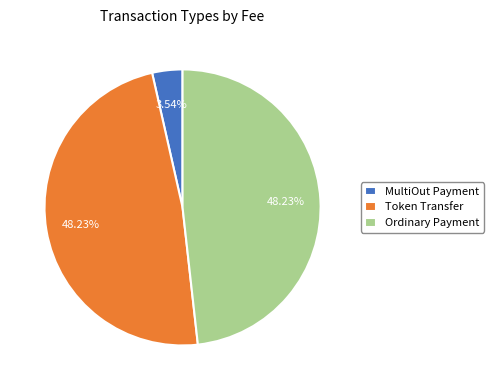

What is the ratio of the value at Ordinary Payment to the value at Token Transfer?

1.0